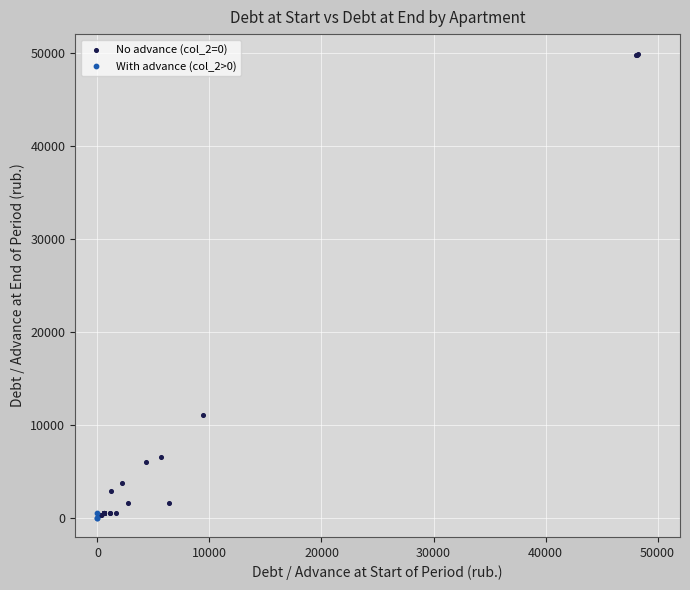

Which series contains the highest Y value?

No advance (col_2=0)